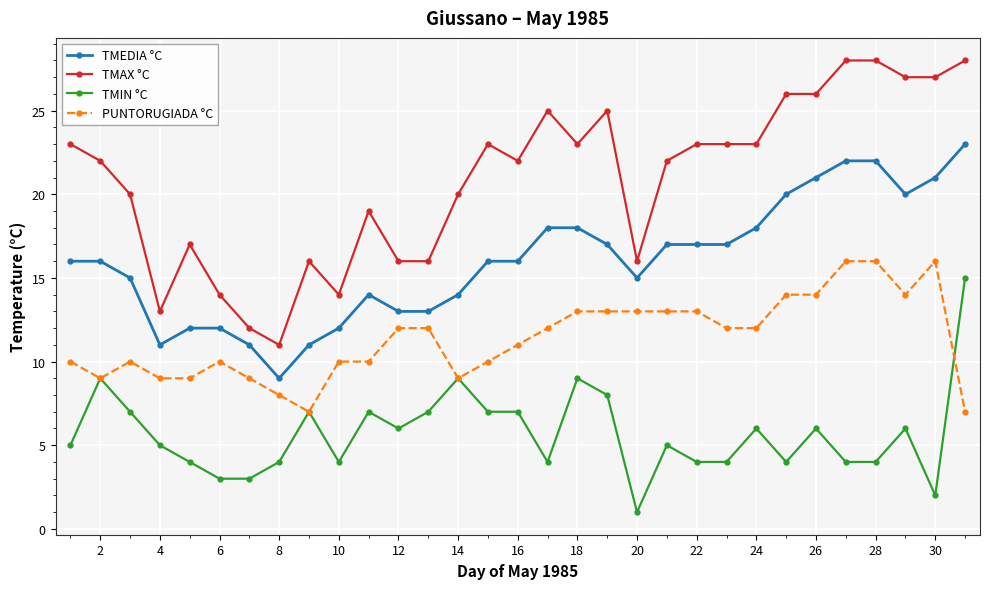

Reading left to right, list all the values displayed in this chart.

TMEDIA °C: 16	16	15	11	12	12	11	9	11	12	14	13	13	14	16	16	18	18	17	15	17	17	17	18	20	21	22	22	20	21	23
TMAX °C: 23	22	20	13	17	14	12	11	16	14	19	16	16	20	23	22	25	23	25	16	22	23	23	23	26	26	28	28	27	27	28
TMIN °C: 5	9	7	5	4	3	3	4	7	4	7	6	7	9	7	7	4	9	8	1	5	4	4	6	4	6	4	4	6	2	15
PUNTORUGIADA °C: 10	9	10	9	9	10	9	8	7	10	10	12	12	9	10	11	12	13	13	13	13	13	12	12	14	14	16	16	14	16	7